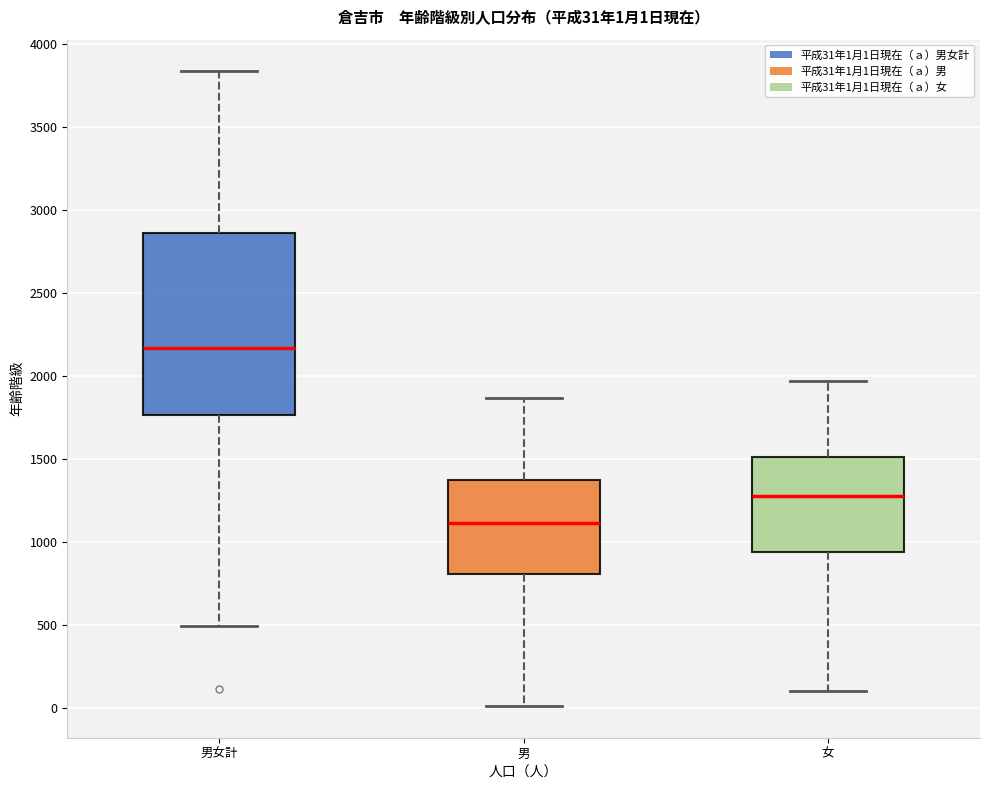

Comparing the boxes themselves (not the whiskers), which one is the tallest?

男女計